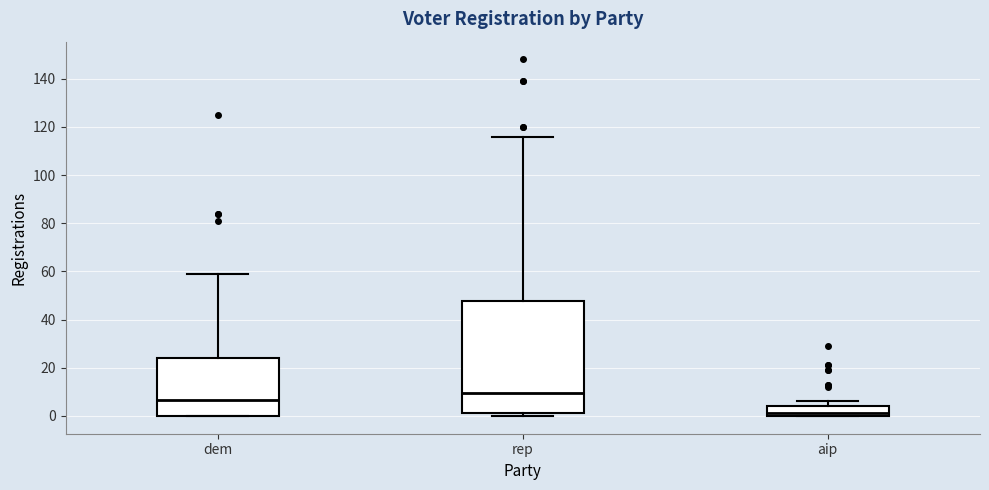

Where is the upper edge of the box for aip on the y-axis? The values are not printed on the chart, so give them approximately, as read against the axis.

4